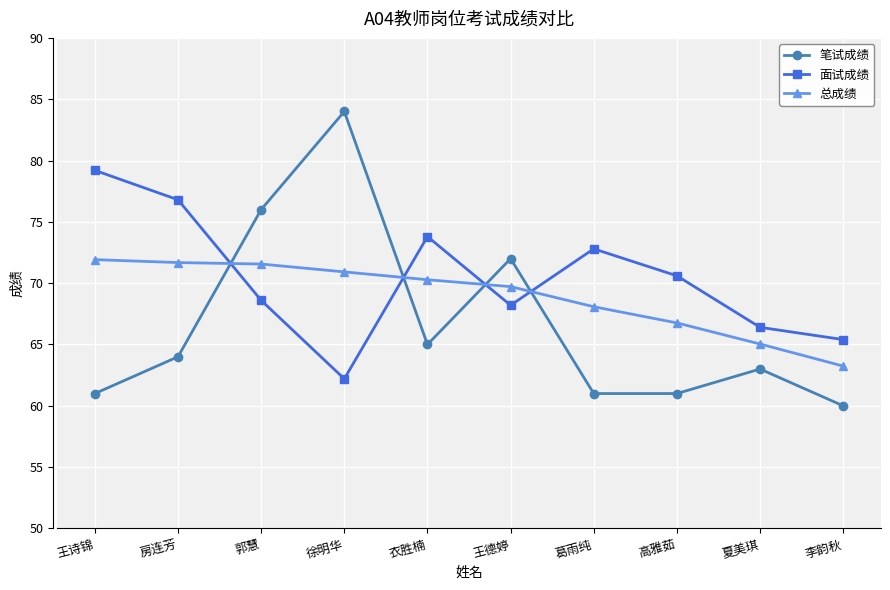

What is the spread (max minus min) of values at 徐明华?

21.8